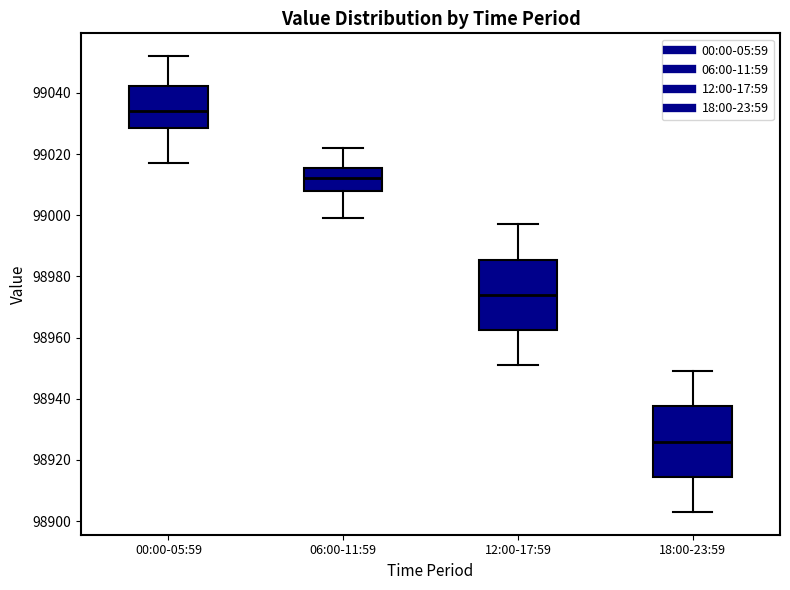

Which box has the lowest median line?

18:00-23:59